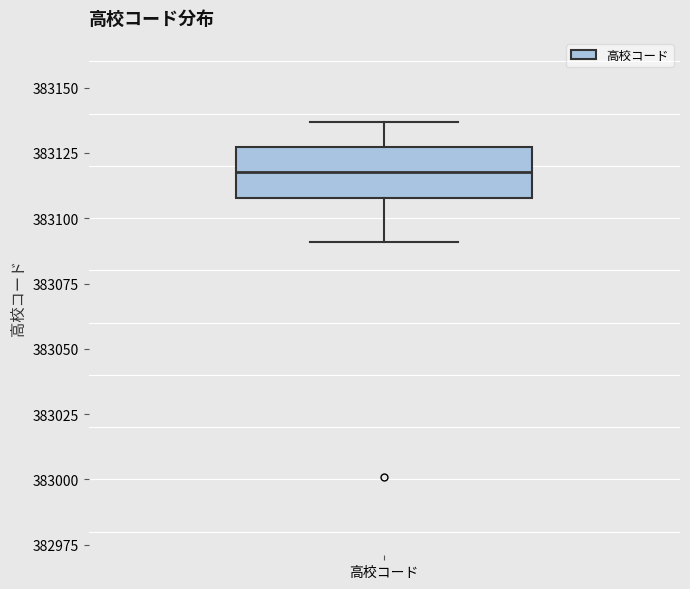

Where does the upper whisker of the box for 高校コード end on the y-axis? The values are not printed on the chart, so give them approximately, as read against the axis.

383135